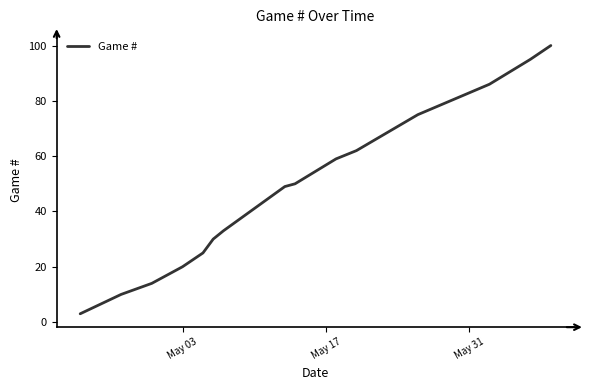

True or false: there are more than 2 points higher than both neighbors.

False